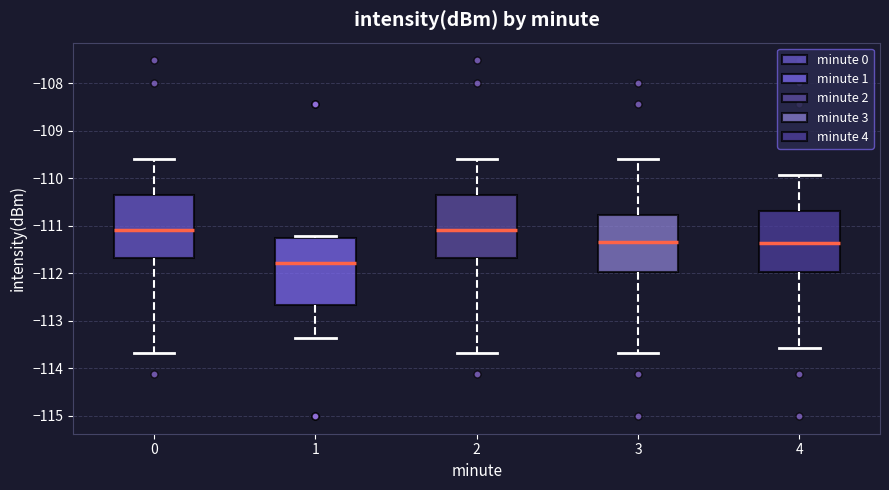

Reading left to right, read every box against the y-axis: the position of its median line, the range the box covers, and the ends of its whiskers. The values are not printed on the chart, so give them approximately, as read against the axis.

0: median -111.1, box -111.7 to -110.3, whiskers -113.7 to -109.6
1: median -111.8, box -112.7 to -111.3, whiskers -113.4 to -111.2
2: median -111.1, box -111.7 to -110.3, whiskers -113.7 to -109.6
3: median -111.3, box -112.0 to -110.8, whiskers -113.7 to -109.6
4: median -111.4, box -112.0 to -110.7, whiskers -113.6 to -109.9